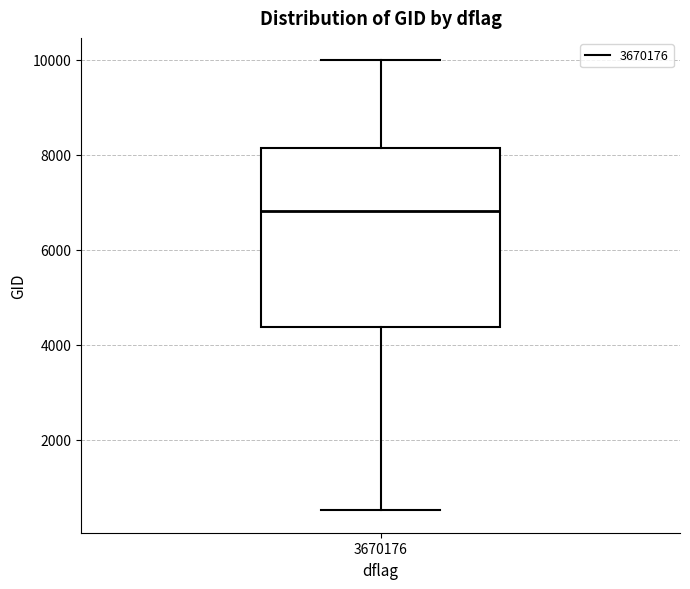

Read this box plot against the y-axis: the position of the median line, the range covered by the box, and the ends of both whiskers. The values are not printed on the chart, so give them approximately, as read against the axis.

median 6800, box 4400 to 8200, whiskers 600 to 10000